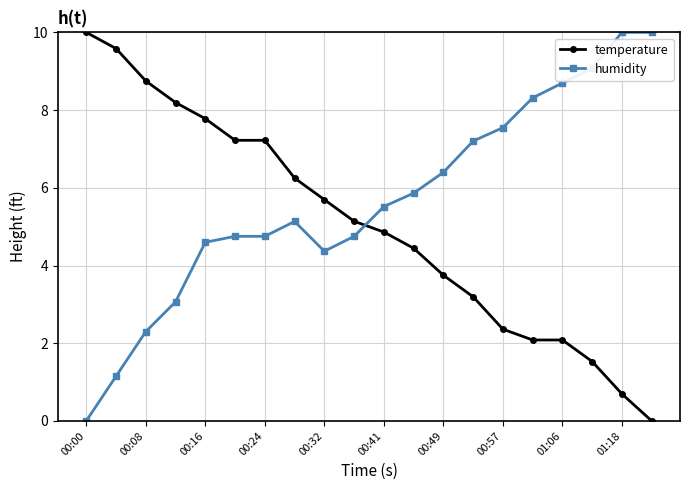

What is the difference between the maximum and minimum values in the humidity series?

10.0